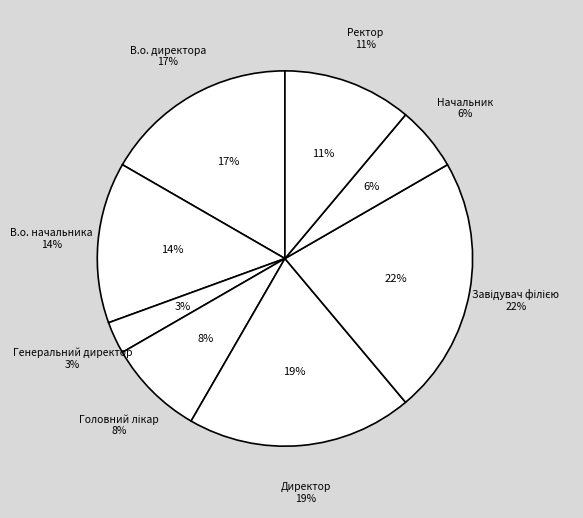

Do Начальник and Генеральний директор together represent more than half of the pie?

No